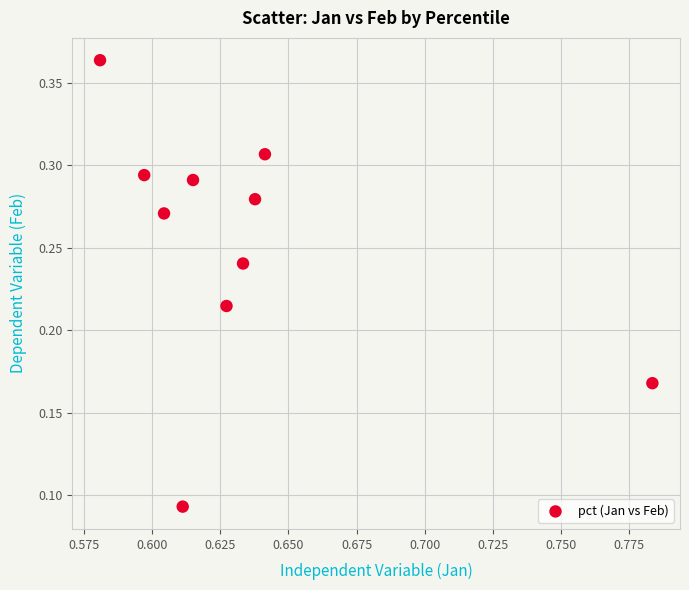

What is the average X value?

0.6